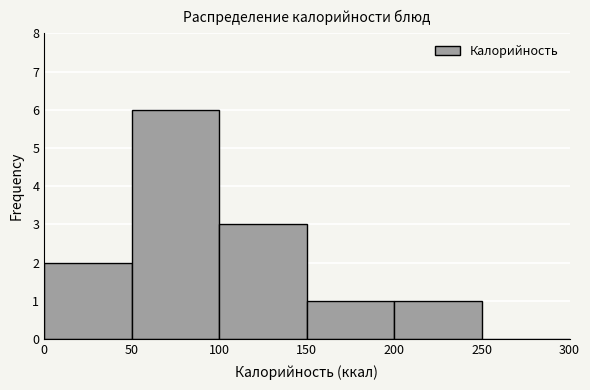

Reading left to right, transcribe this chart: for each bar, give the range it covers on the x-axis and its height. The values are not printed on the chart, so give them approximately, as read against the axis.

0 to 50: 2
50 to 100: 6
100 to 150: 3
150 to 200: 1
200 to 250: 1
250 to 300: 0